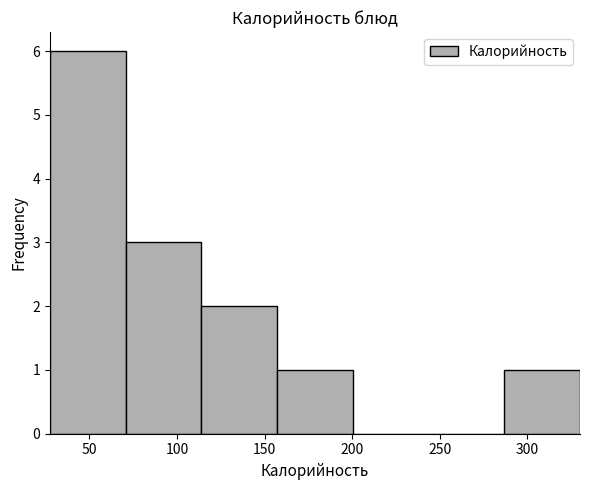

Over which range of the x-axis is the bar tallest?

30 to 70